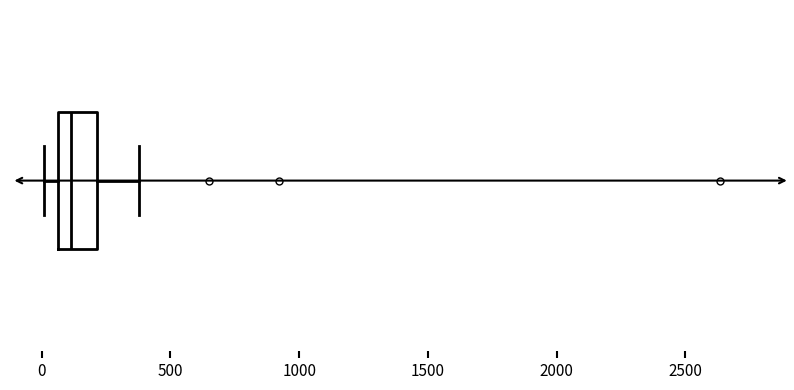

Read this box plot against the x-axis: the position of the median line, the range covered by the box, and the ends of both whiskers. The values are not printed on the chart, so give them approximately, as read against the axis.

median 100, box 50 to 200, whiskers 0 to 400